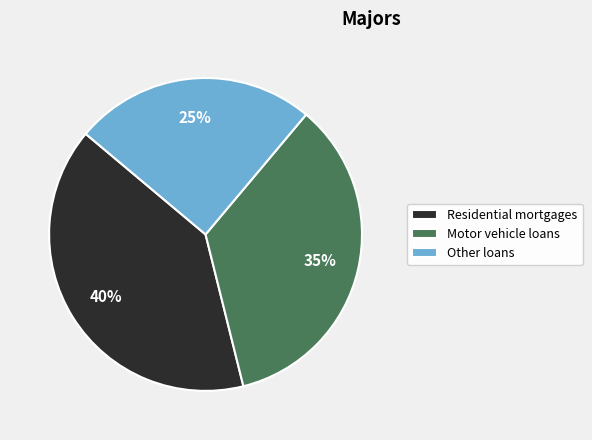

What is the smallest slice in the pie chart?

Other loans